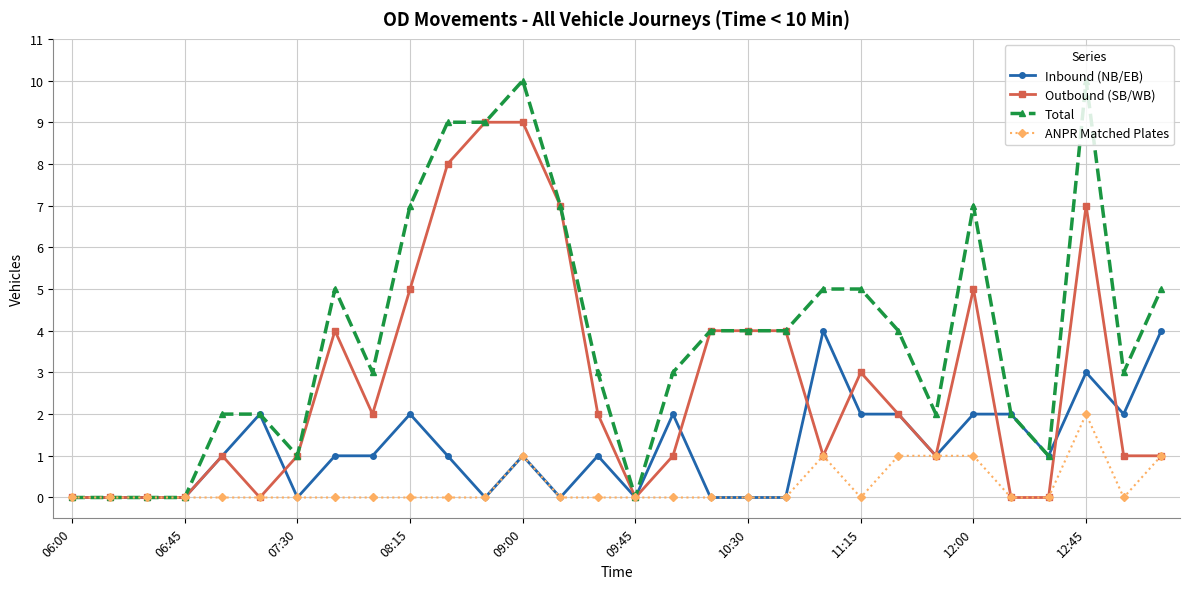

Which series has the largest total across all categories?

Total